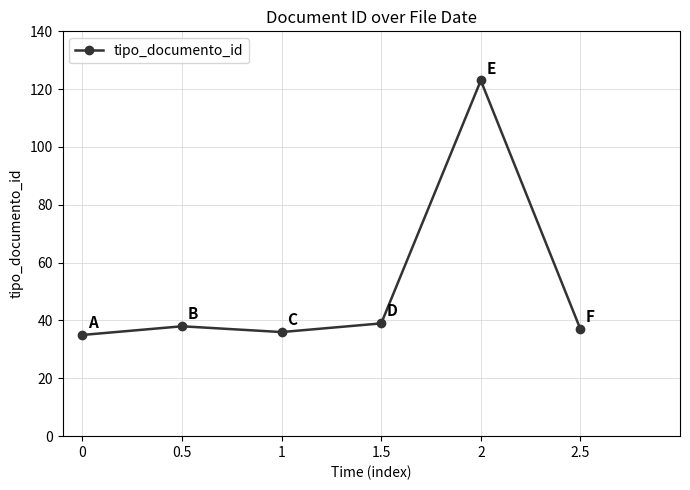

Approximately how many times larger is the value at 0 compared to 2.5?

0.9